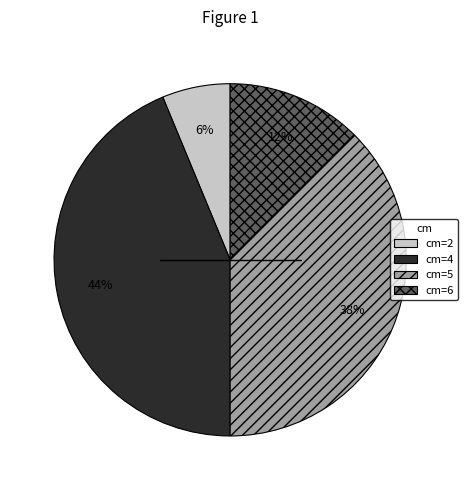

Is there a majority slice in this chart?

No